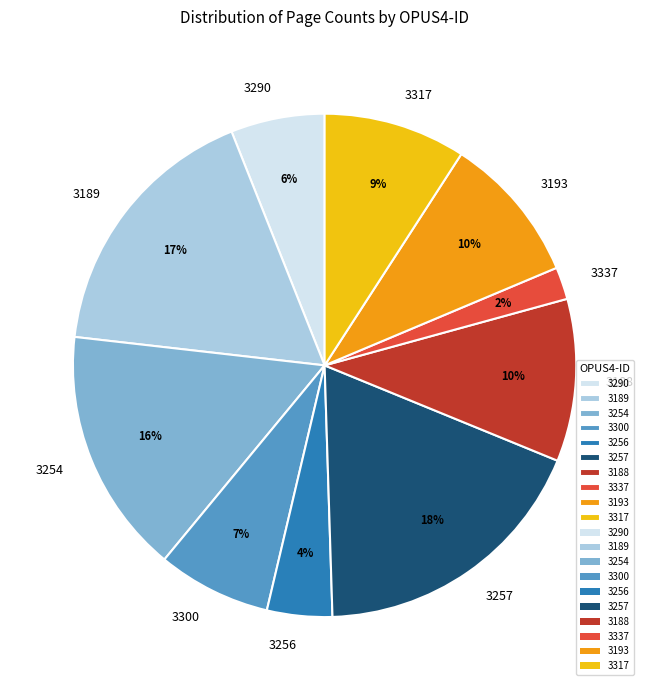

To the nearest percent, what portion does 3256 represent?

4%